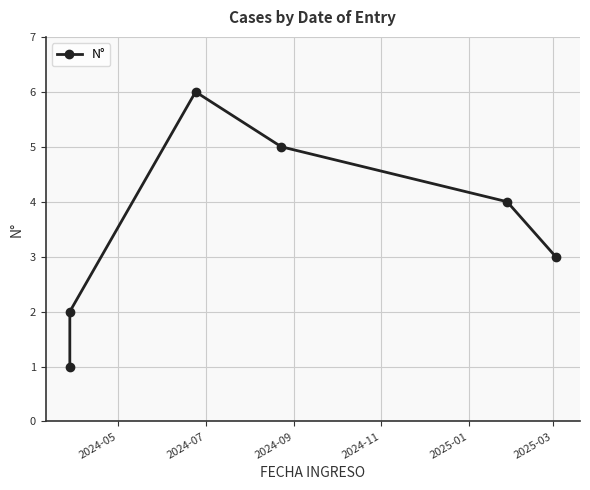

What is the sum of all values?

21